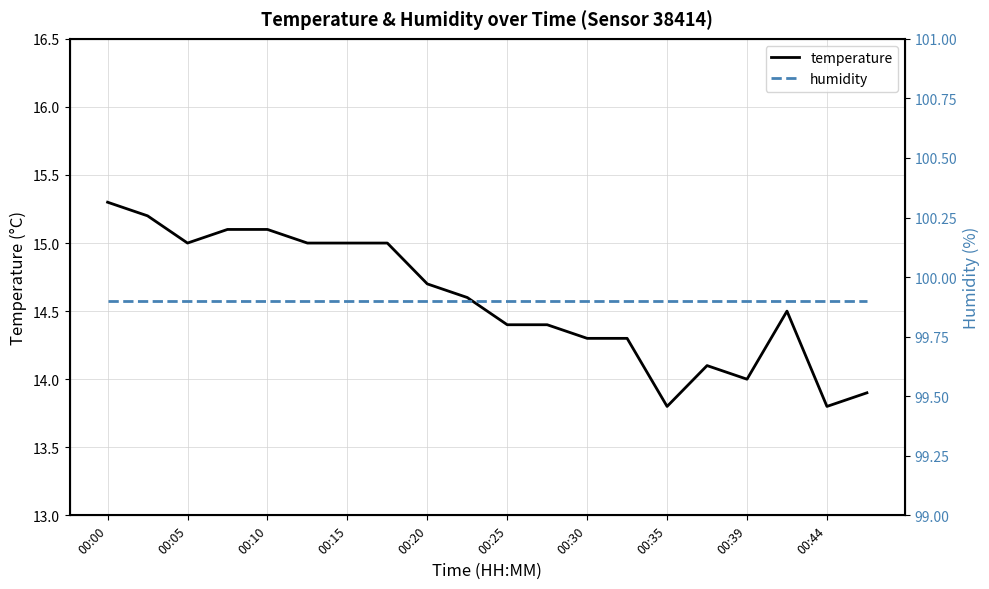

Is it true that temperature equals 7.6 at 00:39?

False